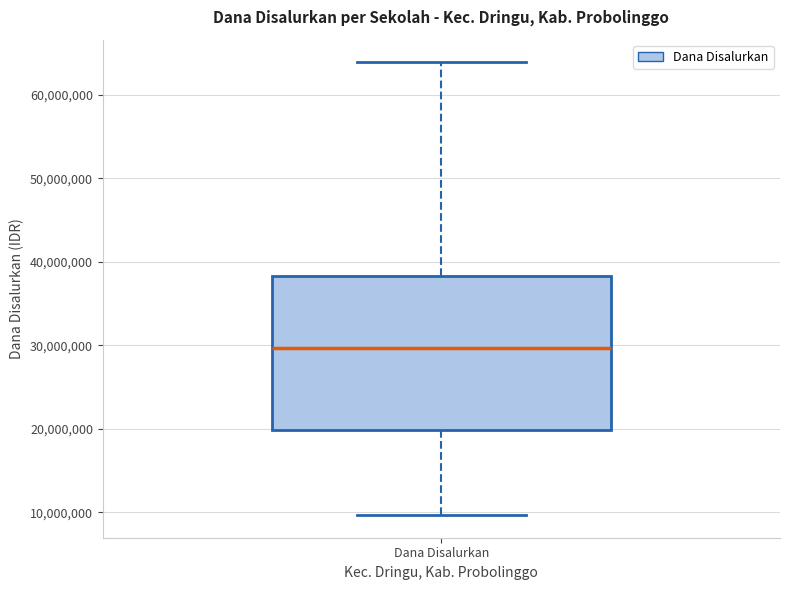

Read this box plot against the y-axis: the position of the median line, the range covered by the box, and the ends of both whiskers. The values are not printed on the chart, so give them approximately, as read against the axis.

median 30000000, box 20000000 to 38000000, whiskers 10000000 to 64000000